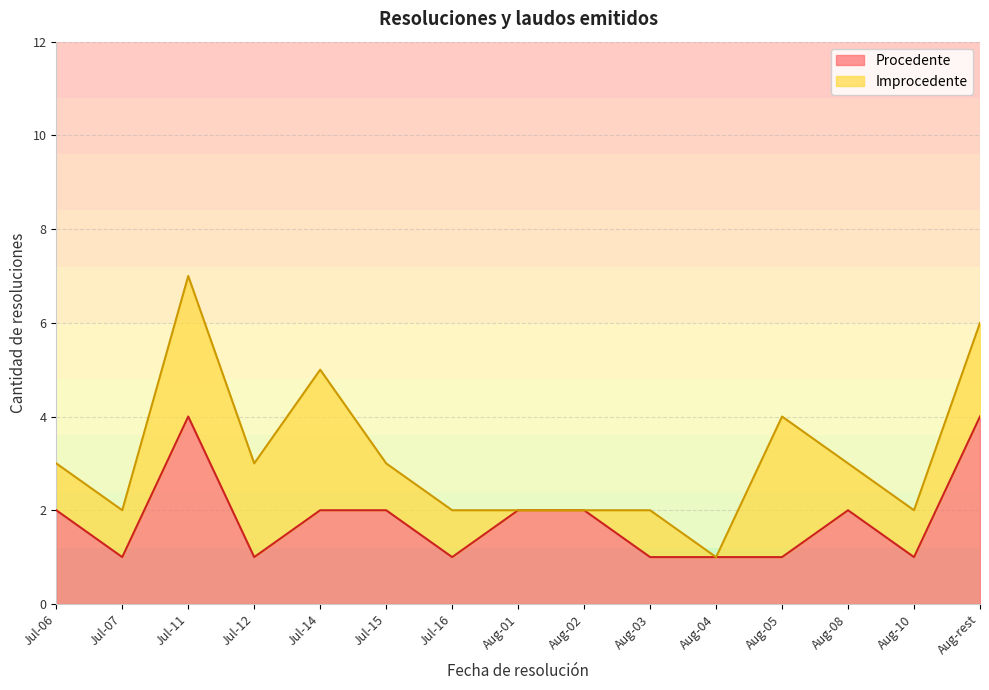

What is the total value across all series at Aug-05?

4